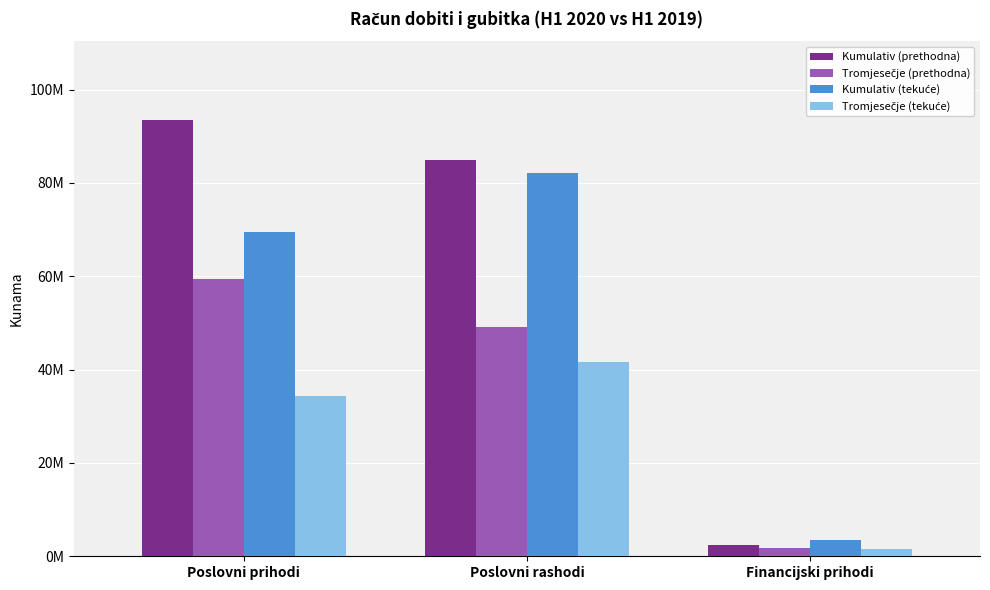

What position from the left is Financijski prihodi?

3